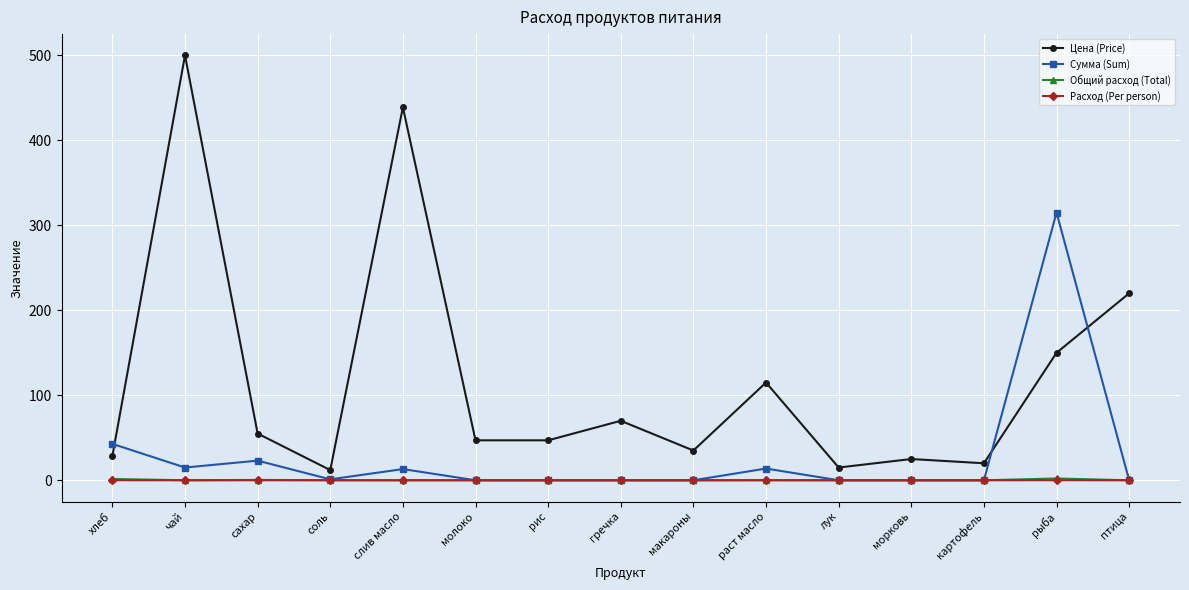

True or false: Общий расход (Total) has a value of 0.0 at рис.

True